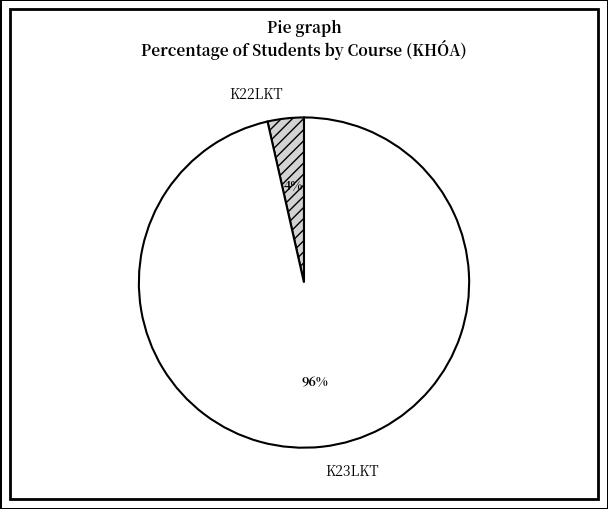

To the nearest percent, what is the average slice percentage?

50%